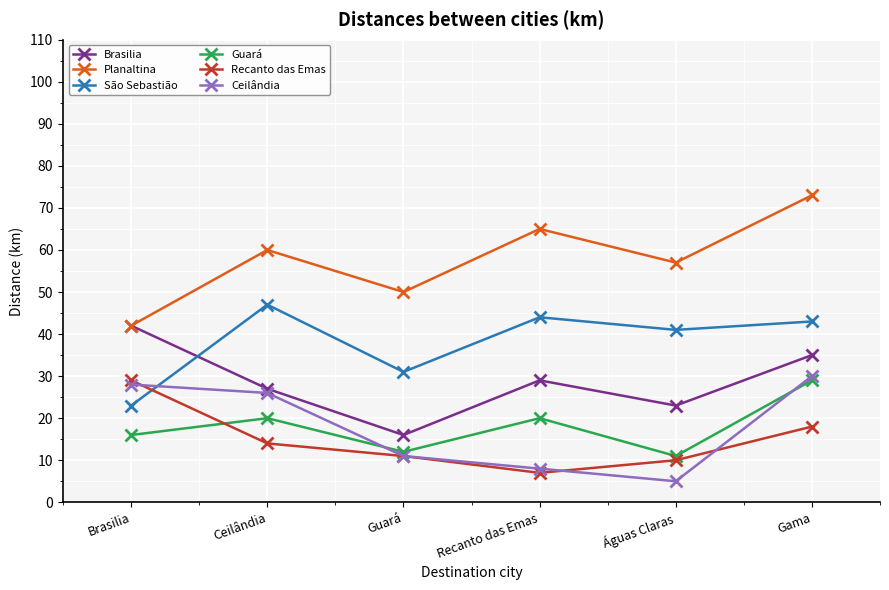

What is the difference between the maximum and minimum values in the Planaltina series?

31